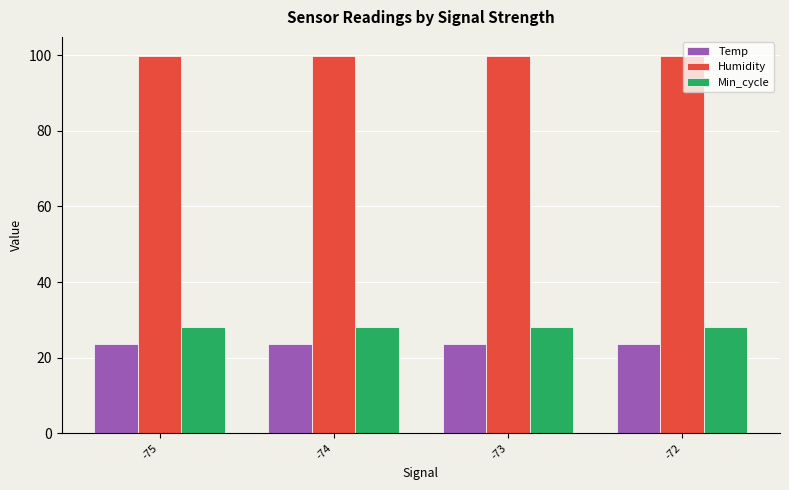

What is the average value of the Humidity series?

99.9